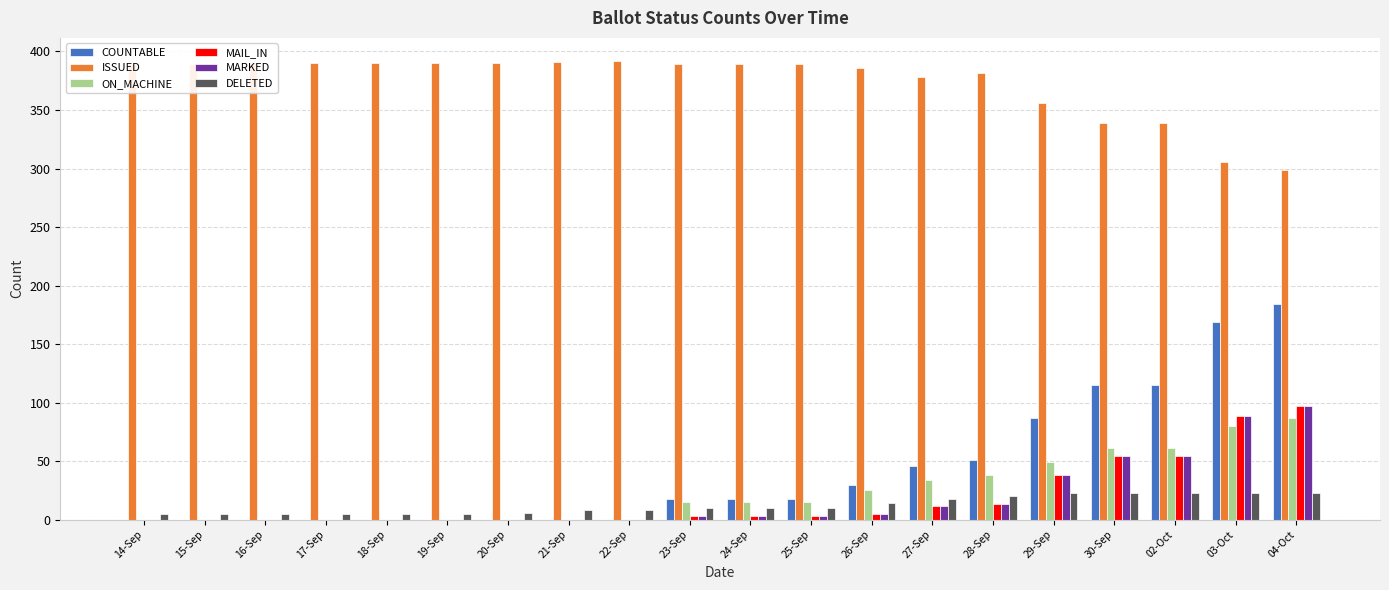

Is the value of MARKED at 30-Sep greater than the value of ISSUED at 22-Sep?

No